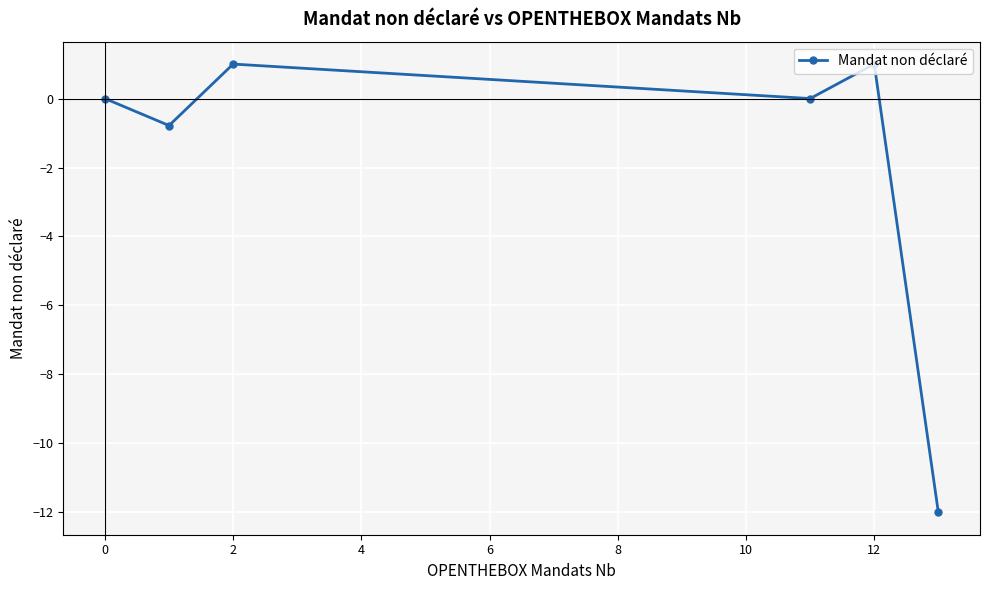

True or false: there are more than 2 points higher than both neighbors.

False